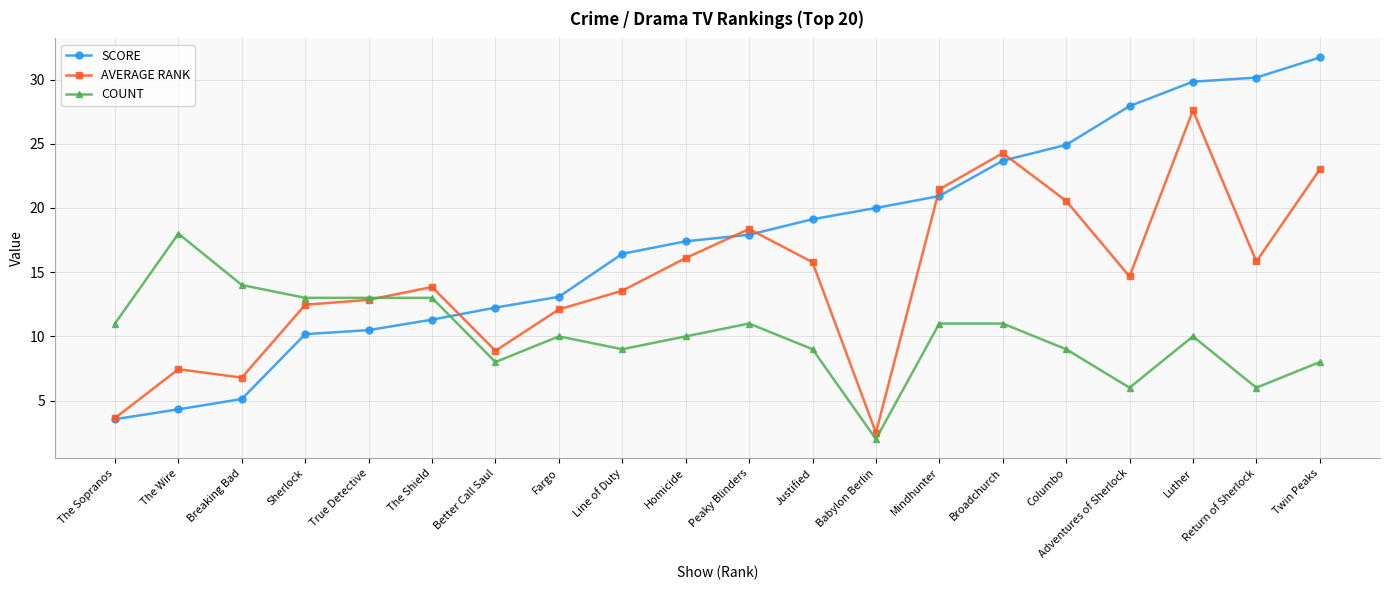

What position from the right is Adventures of Sherlock?

4